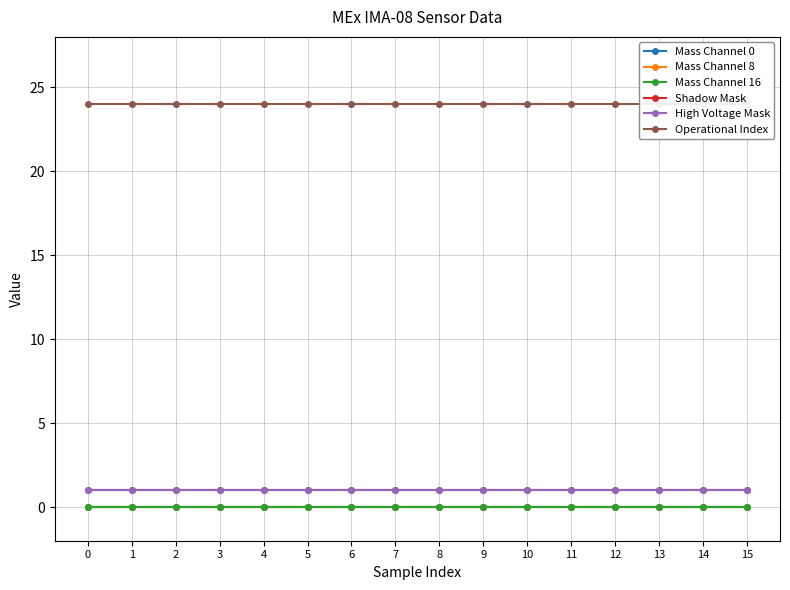

Is it true that Shadow Mask equals 1 at 8?

True